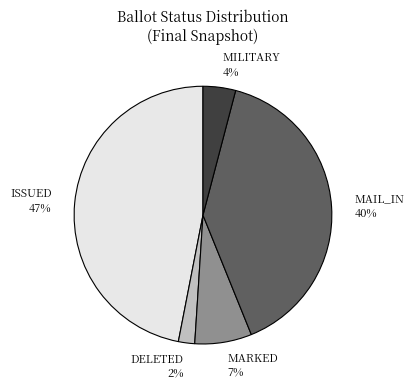

What is the largest slice in the pie chart?

ISSUED 47%